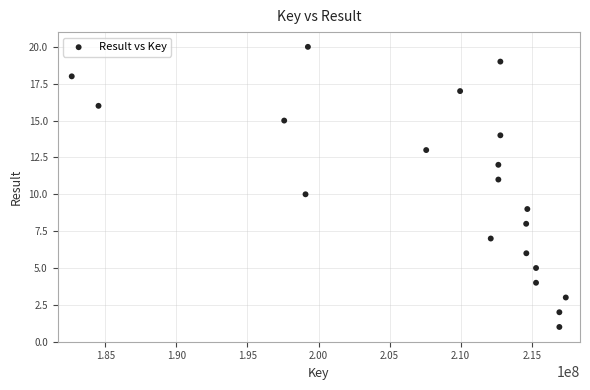

What is the range of Y values (max minus min)?

19